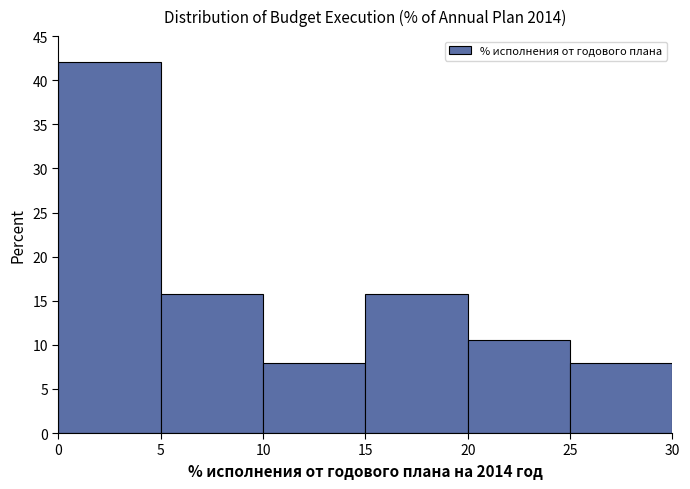

Which range on the x-axis has the tallest bar?

0 to 5